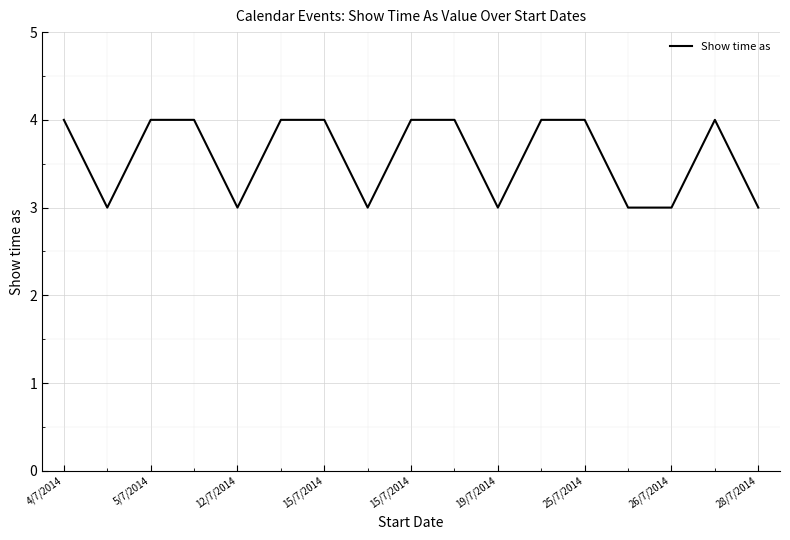

What is the maximum value shown in the chart?

4